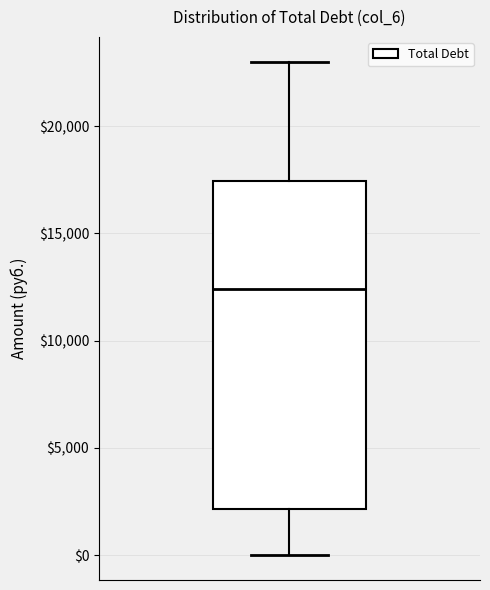

Where does the median line of the box sit on the y-axis? The values are not printed on the chart, so give them approximately, as read against the axis.

12500